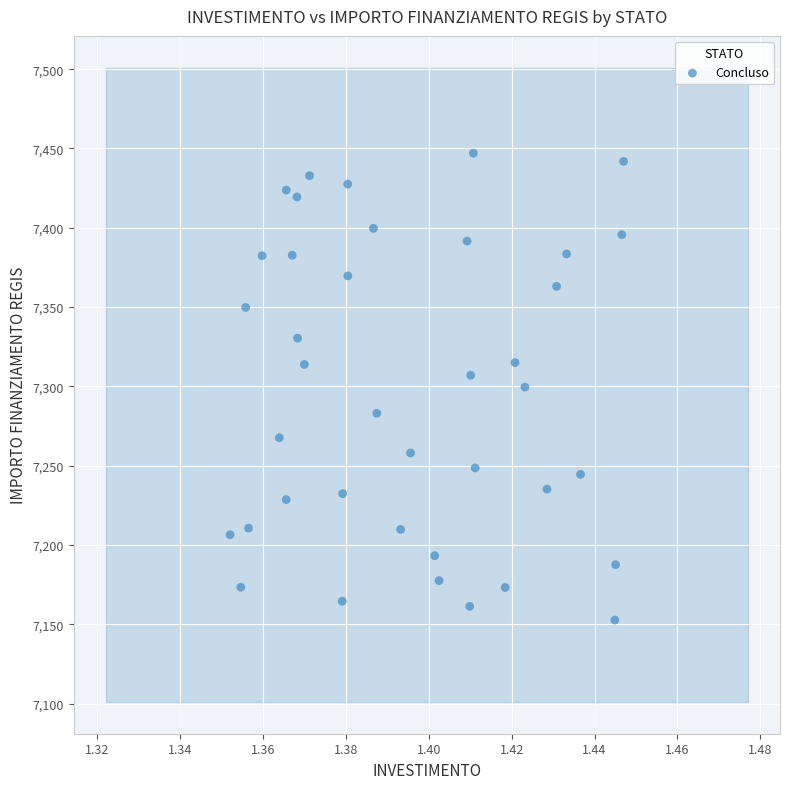

What is the range of Y values (max minus min)?

294.4